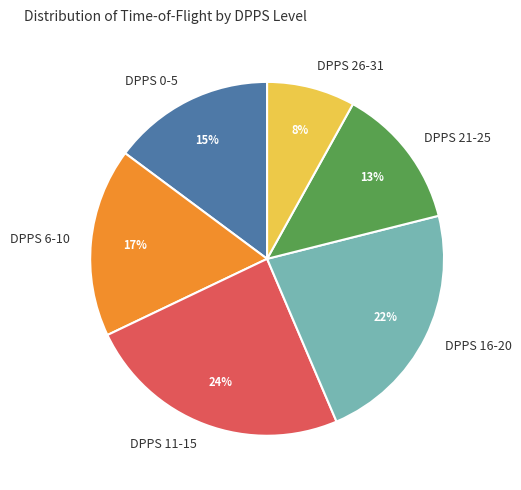

To the nearest percent, what percentage of the pie is DPPS 0-5?

15%